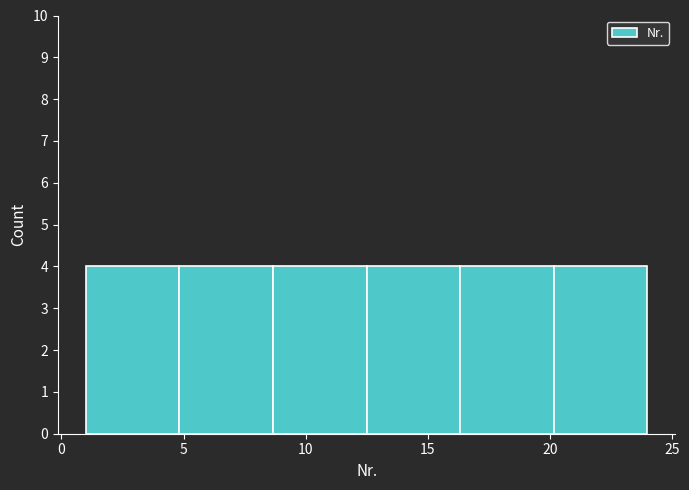

Reading left to right, list every bar in this chart as the range it spans on the x-axis followed by its height. Neither the bar edges nor the heights are printed on the chart, so give them approximately, as read against the axes.

1.0 to 5.0: 4
5.0 to 8.5: 4
8.5 to 12.5: 4
12.5 to 16.5: 4
16.5 to 20.0: 4
20.0 to 24.0: 4